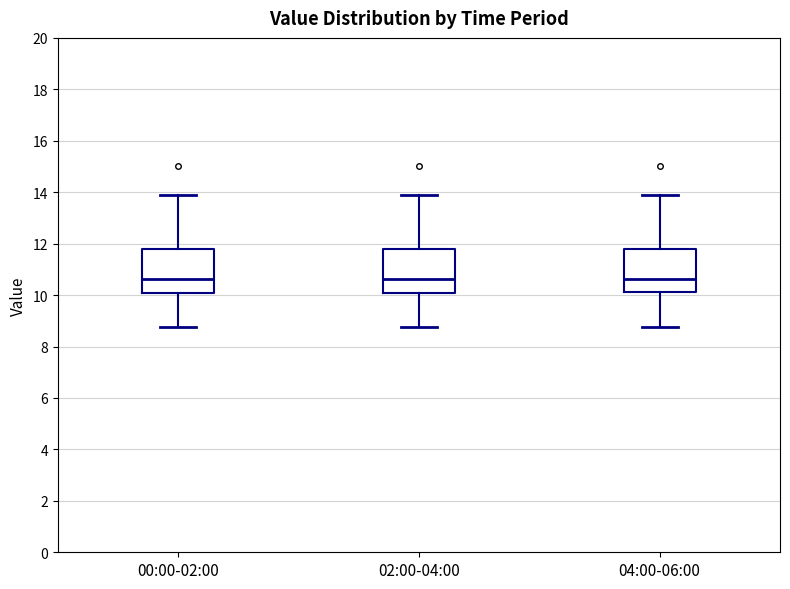

Reading left to right, transcribe this box plot: for each box, give where its median line is, the range the box spans, and where its two whiskers end, as read against the y-axis. The values are not printed on the chart, so give them approximately, as read against the axis.

00:00-02:00: median 10.6, box 10.2 to 11.8, whiskers 8.8 to 14.0
02:00-04:00: median 10.6, box 10.2 to 11.8, whiskers 8.8 to 14.0
04:00-06:00: median 10.6, box 10.2 to 11.8, whiskers 8.8 to 14.0